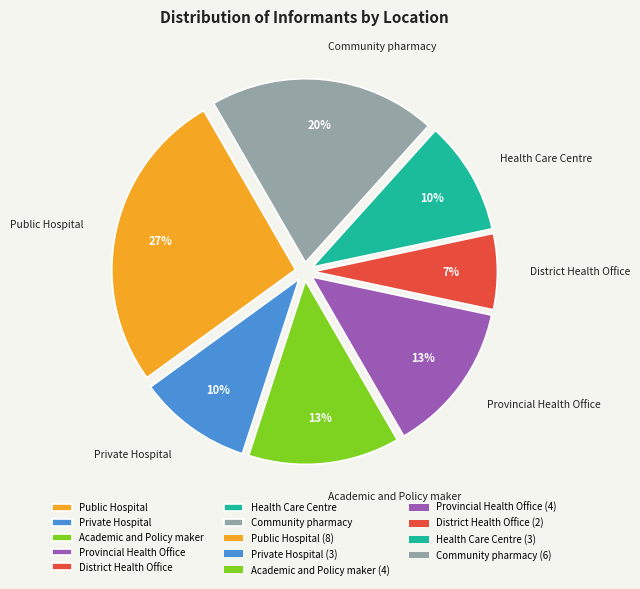

To the nearest percent, what portion does Community pharmacy represent?

20%